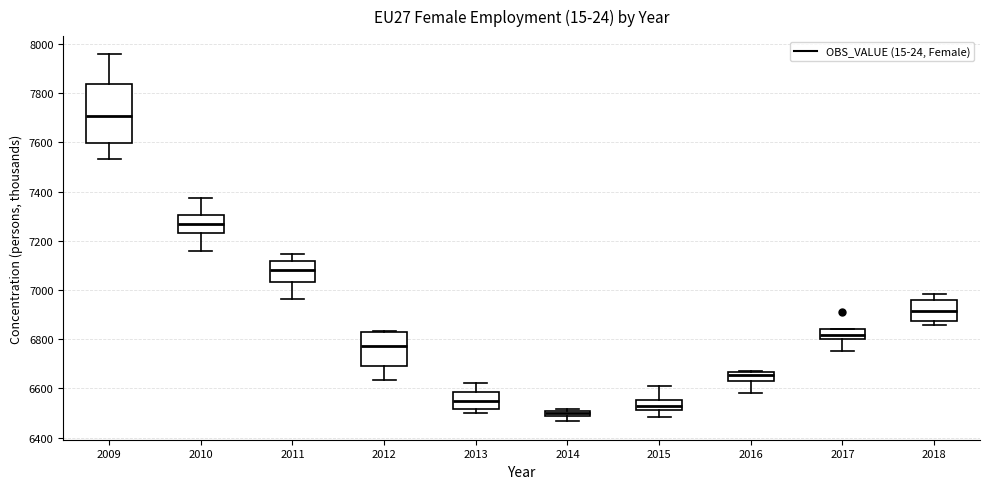

Which box's median line is the highest?

2009